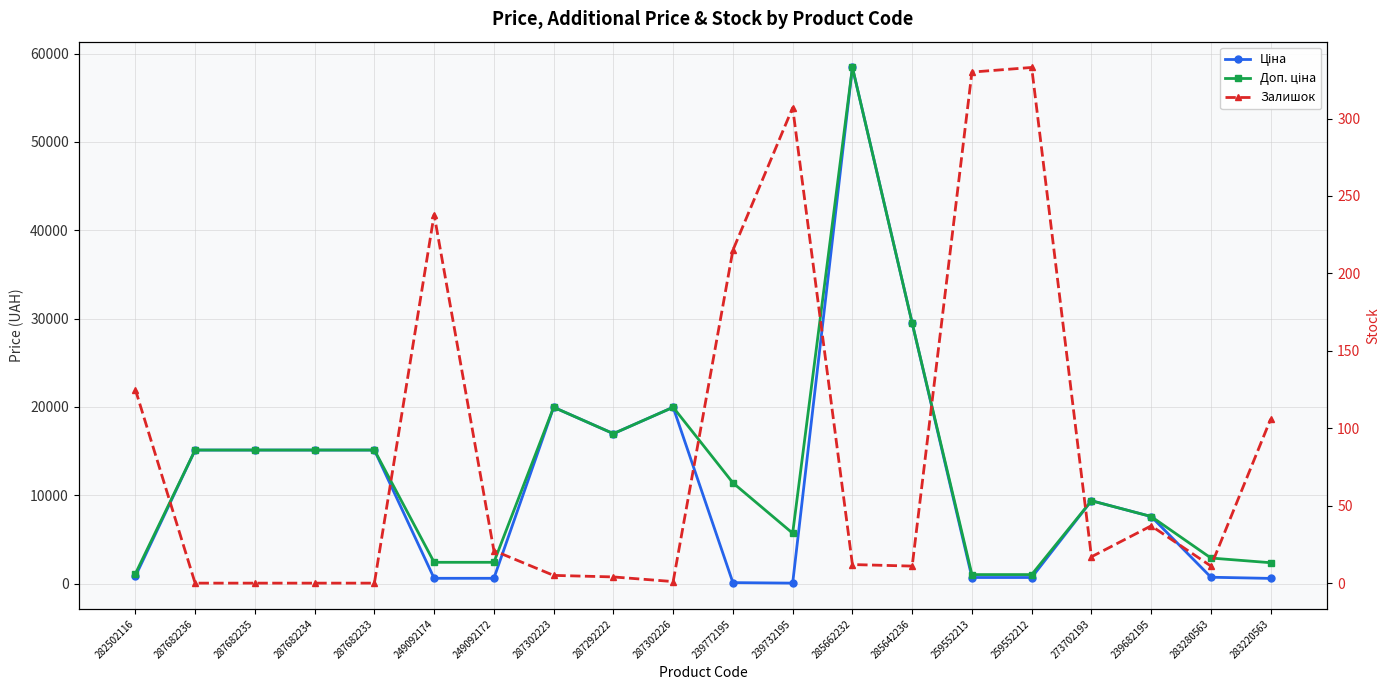

Does the chart display data point markers on the line(s)?

Yes